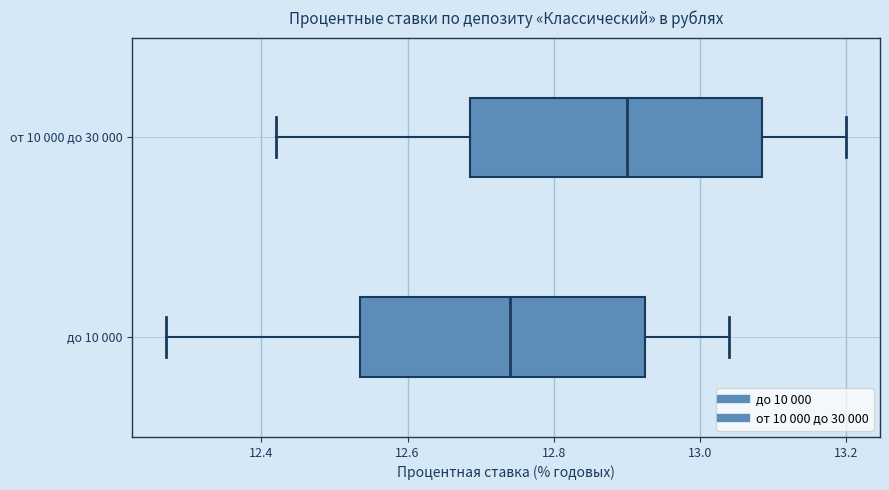

Where is the right edge of the box for от 10 000 до 30 000 on the x-axis? The values are not printed on the chart, so give them approximately, as read against the axis.

13.08